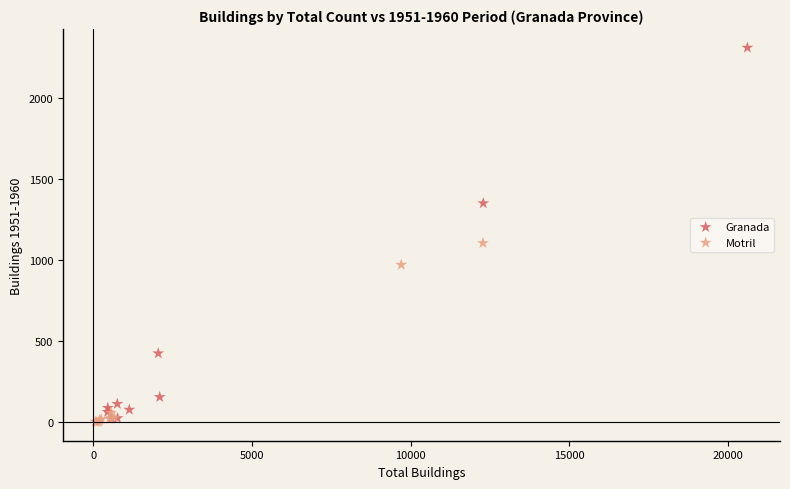

Which series reaches the minimum Y coordinate?

Motril